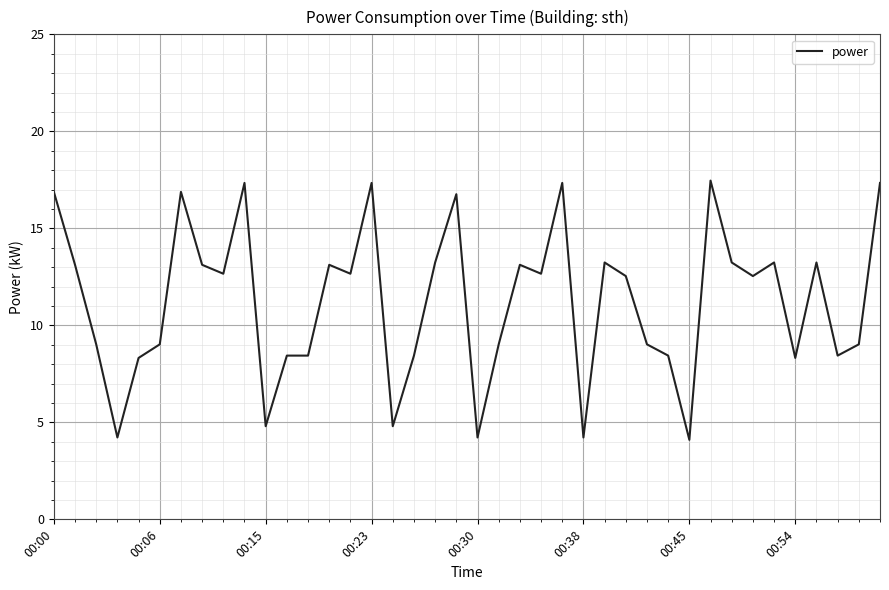

What is the maximum value shown in the chart?

17.5